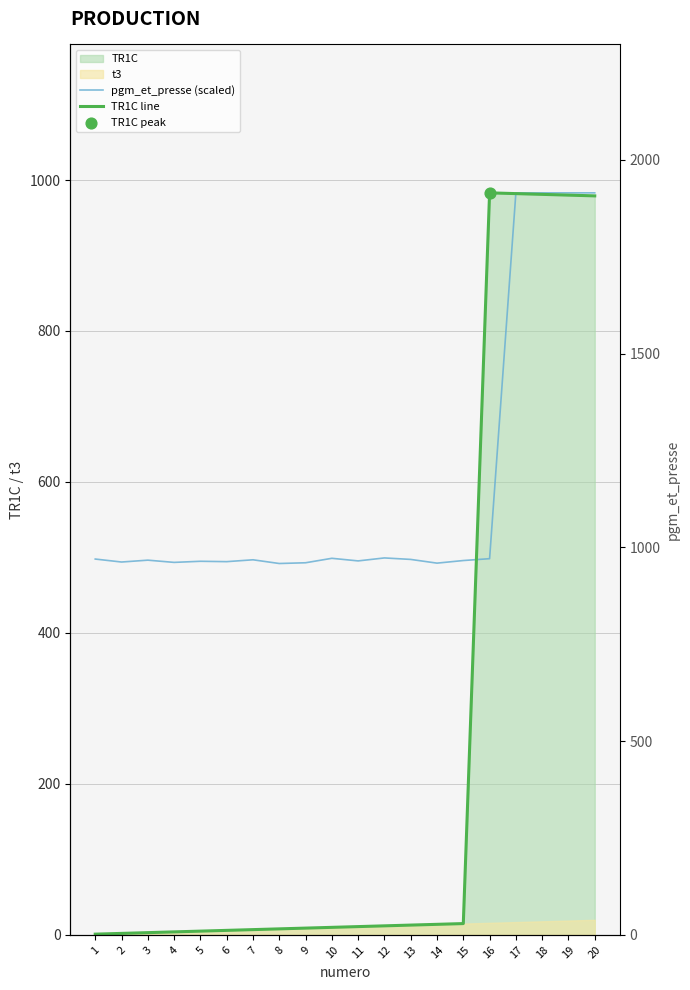

Which series has the largest total across all categories?

pgm_et_presse (scaled)